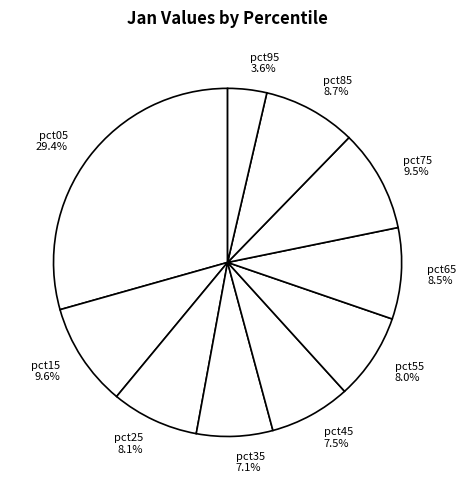

True or false: pct55 accounts for 1% of the total.

False